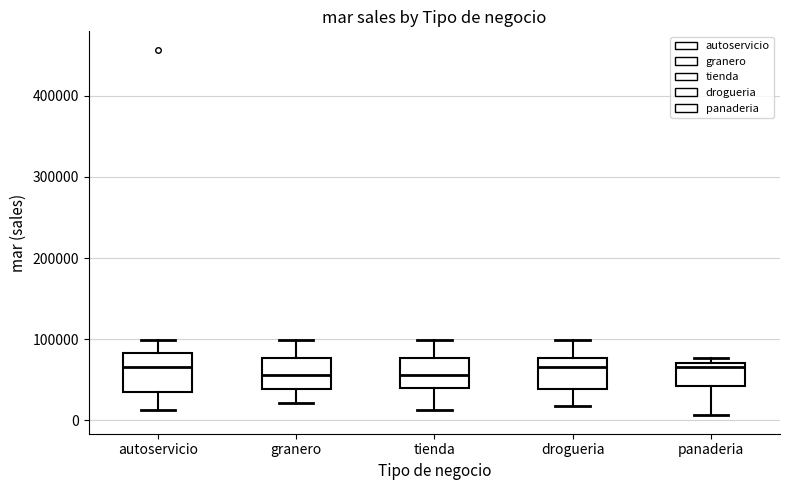

Comparing the boxes themselves (not the whiskers), which one is the tallest?

autoservicio